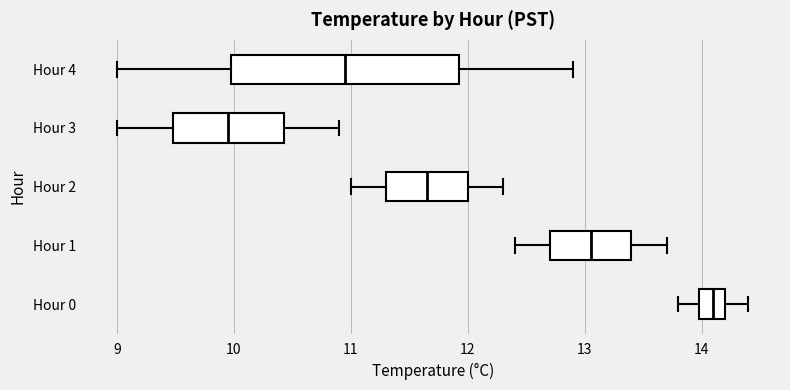

Which box has the furthest to the left median line?

Hour 3